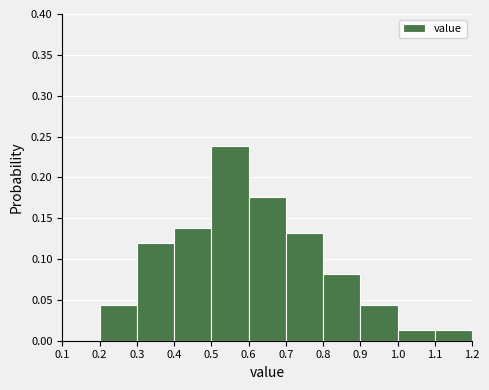

Over which range of the x-axis is the bar tallest?

0.5 to 0.6